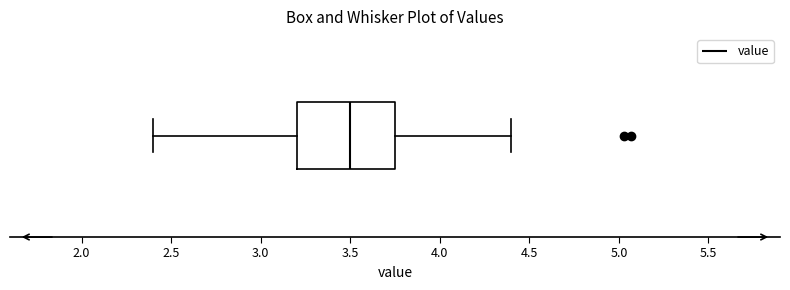

Read this box plot against the x-axis: the position of the median line, the range covered by the box, and the ends of both whiskers. The values are not printed on the chart, so give them approximately, as read against the axis.

median 3.50, box 3.20 to 3.75, whiskers 2.40 to 4.40